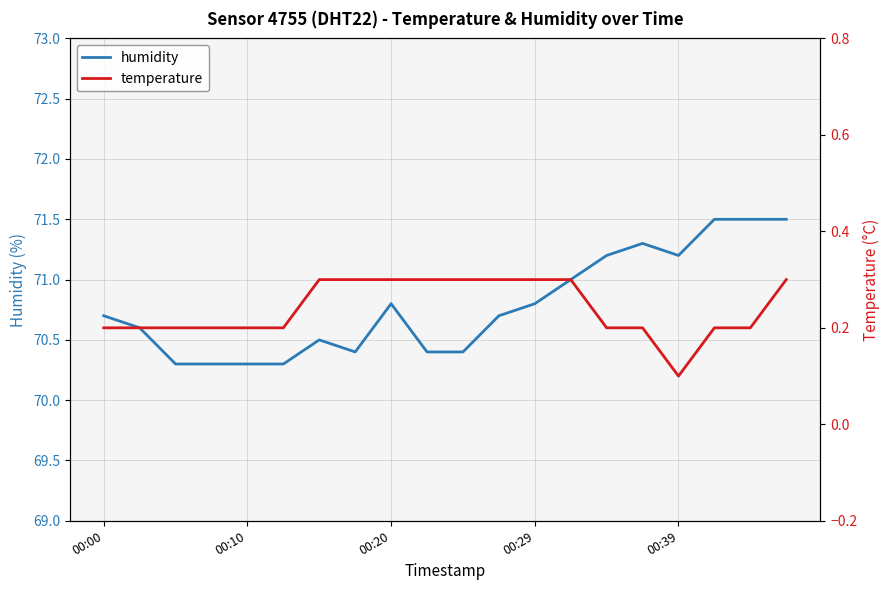

True or false: humidity has a value of 123.3 at 00:39.

False